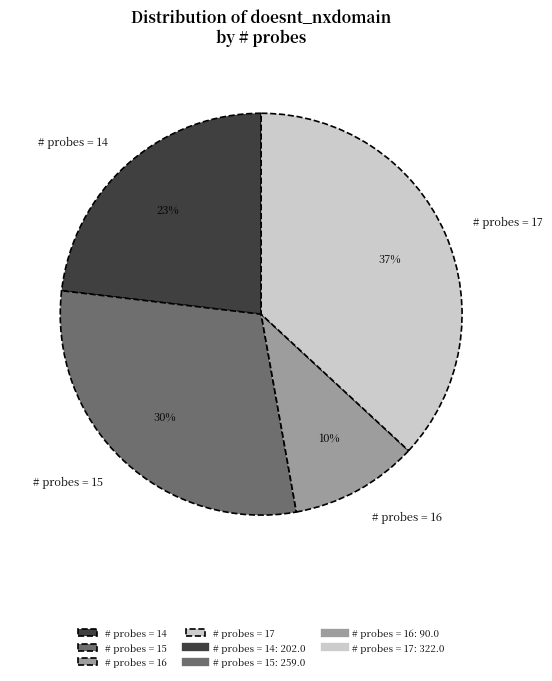

Is the sum of # probes = 16 and # probes = 15 greater than half?

No